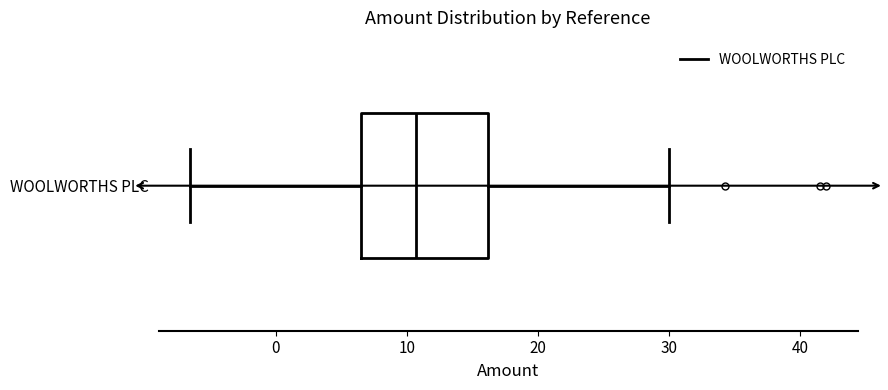

Where is the left edge of the box for WOOLWORTHS PLC on the x-axis? The values are not printed on the chart, so give them approximately, as read against the axis.

6